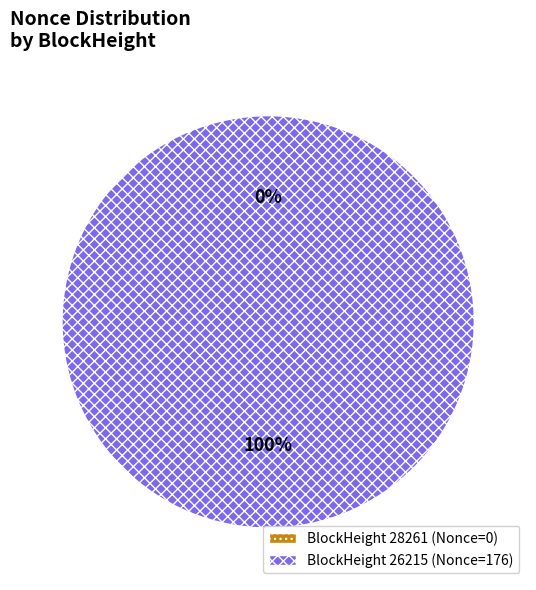

What percentage do 28261 and 26215 together represent?

100.0%